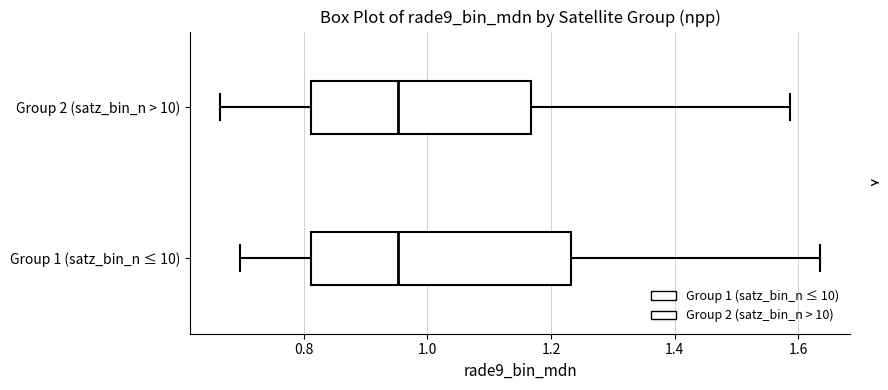

Reading bottom to top, transcribe this box plot: for each box, give where its median line is, the range the box spans, and where its two whiskers end, as read against the x-axis. The values are not printed on the chart, so give them approximately, as read against the axis.

Group 1 (satz_bin_n ≤ 10): median 0.96, box 0.82 to 1.24, whiskers 0.70 to 1.64
Group 2 (satz_bin_n > 10): median 0.96, box 0.82 to 1.16, whiskers 0.66 to 1.58